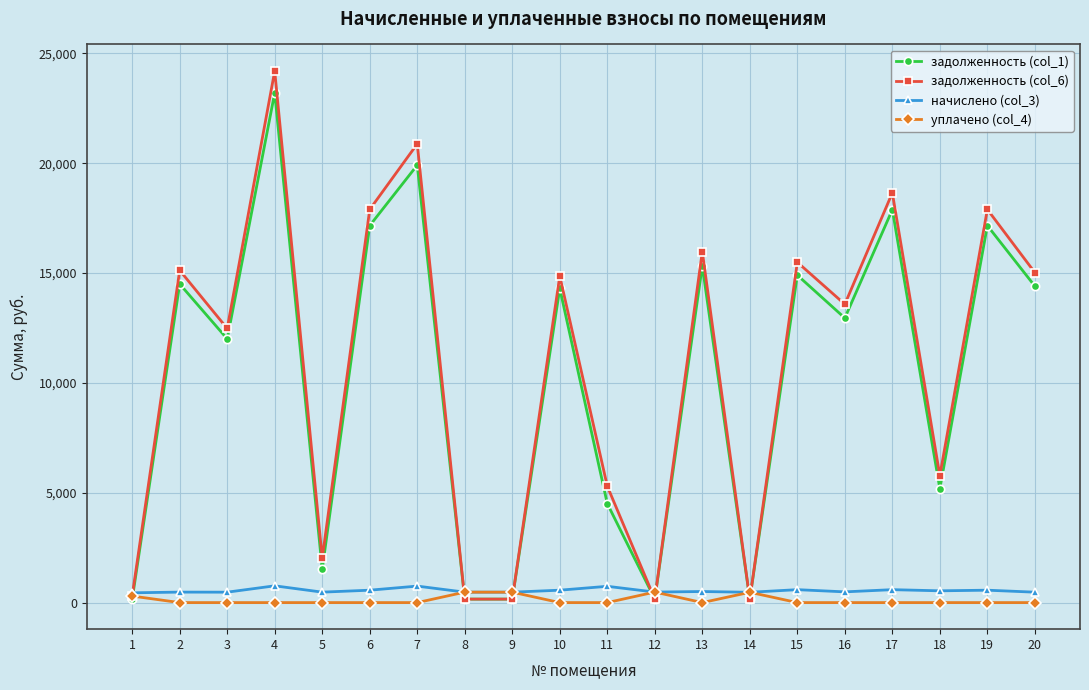

The value of задолженность (col_6) at 18 is 5778.9. True or false?

True